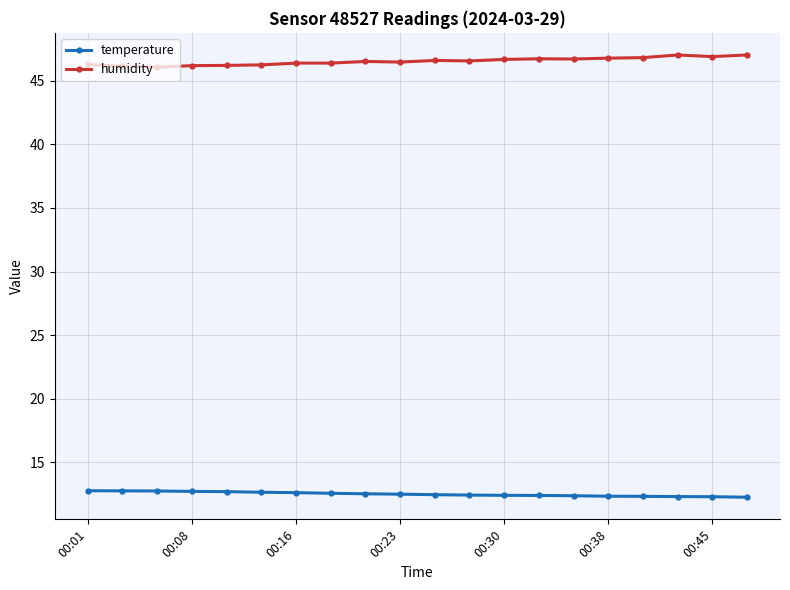

What is the value of the humidity point at the 4th from the left?

46.2